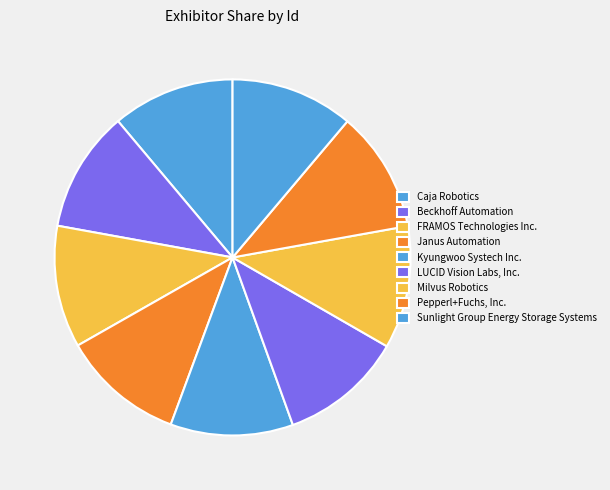

What is the change in value from Caja Robotics to LUCID Vision Labs, Inc.?

+252